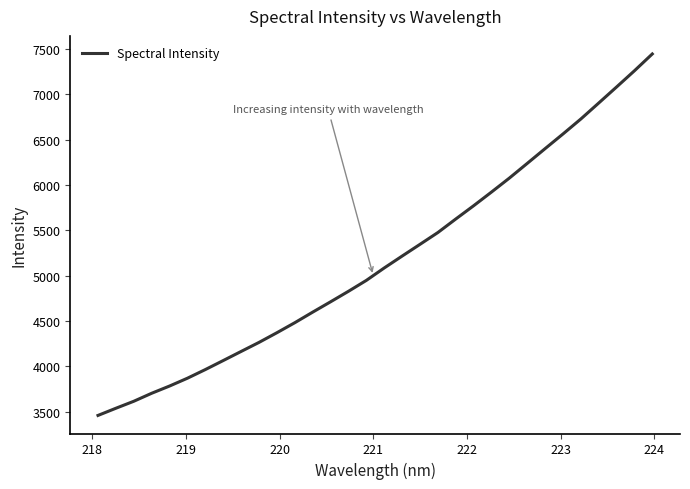

What is the minimum value shown in the chart?

3457.4